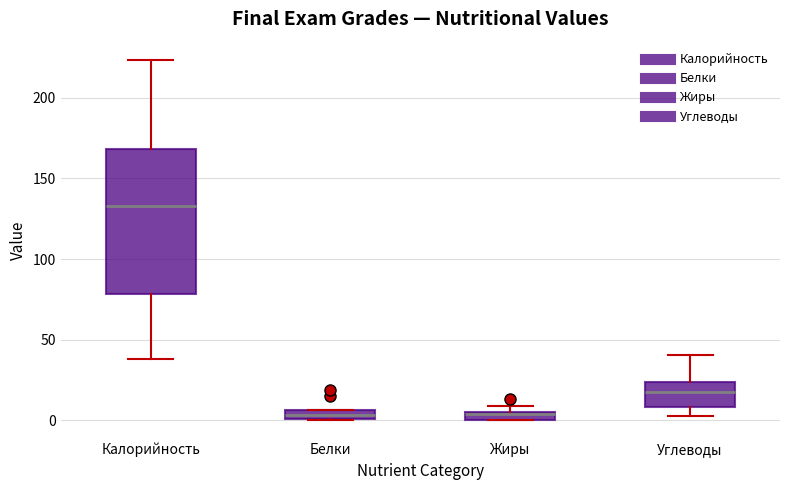

Where is the lower edge of the box for Жиры on the y-axis? The values are not printed on the chart, so give them approximately, as read against the axis.

0